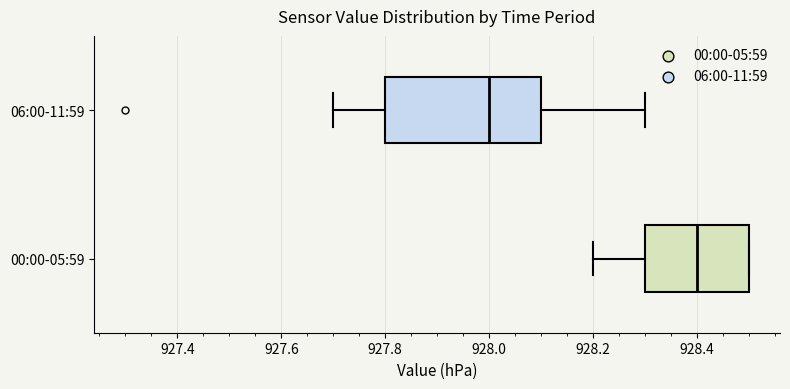

Reading bottom to top, transcribe this box plot: for each box, give where its median line is, the range the box spans, and where its two whiskers end, as read against the x-axis. The values are not printed on the chart, so give them approximately, as read against the axis.

00:00-05:59: median 928.4, box 928.3 to 928.5, whiskers 928.2 to 928.5
06:00-11:59: median 928.0, box 927.8 to 928.1, whiskers 927.7 to 928.3